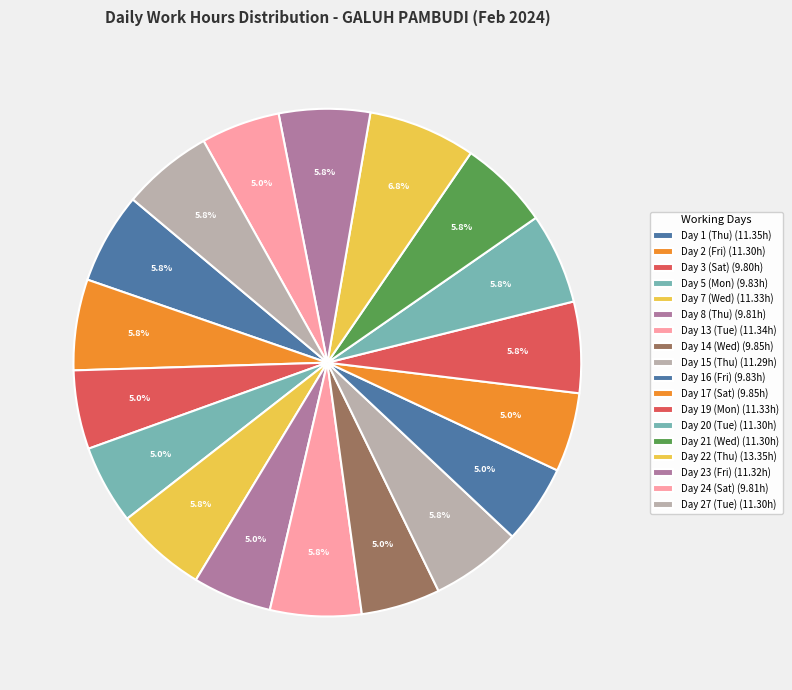

Count the number of slices in the pie.

18